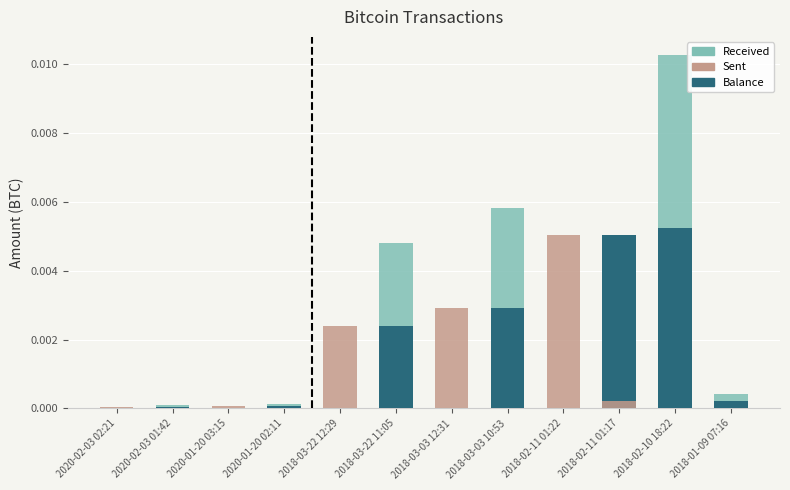

Is it true that Received equals 0.0 at 2018-02-11 01:17?

True